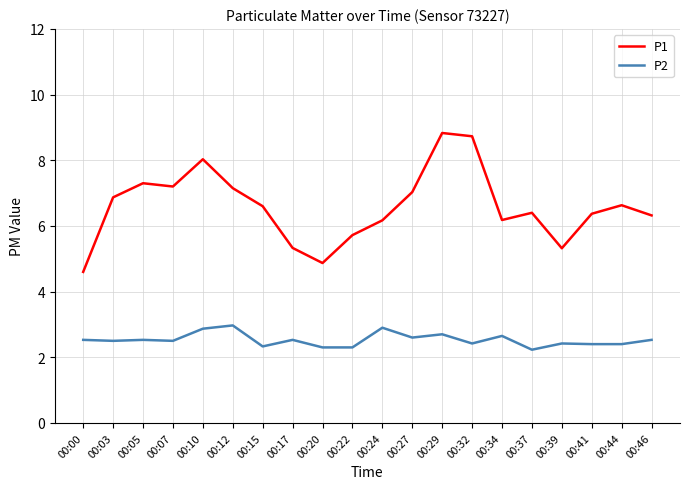

How many categories are shown in the chart?

20